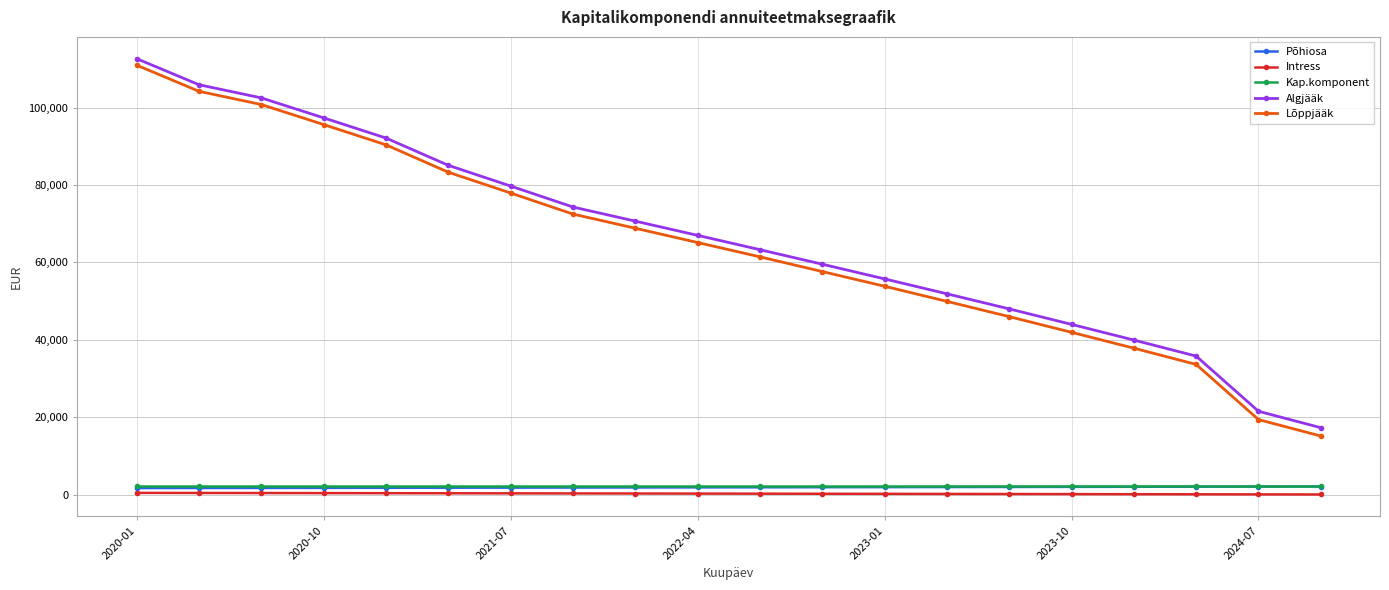

What is the sum of all Algjääk values?

1324015.6